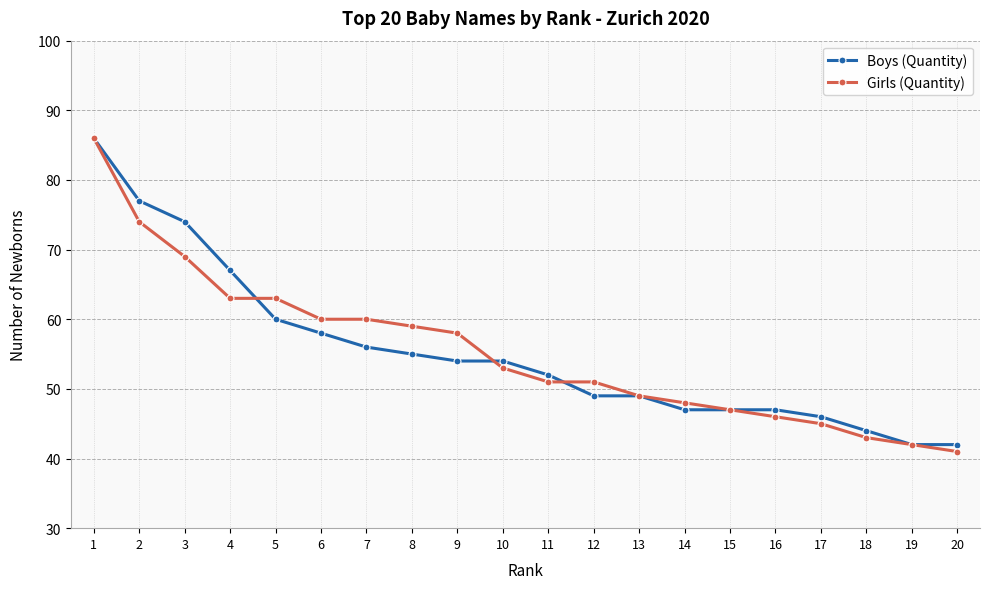

Reading right to left, what are all the values shown in this chart?

Boys (Quantity): 42	42	44	46	47	47	47	49	49	52	54	54	55	56	58	60	67	74	77	86
Girls (Quantity): 41	42	43	45	46	47	48	49	51	51	53	58	59	60	60	63	63	69	74	86